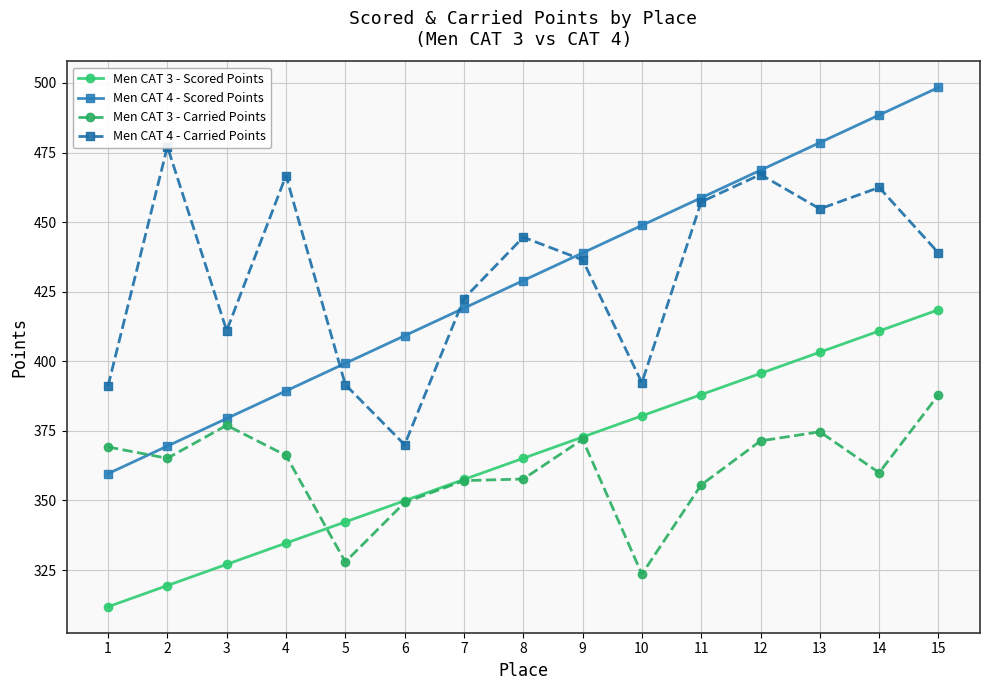

True or false: Men CAT 3 - Scored Points has a value of 342.3 at 5.

True